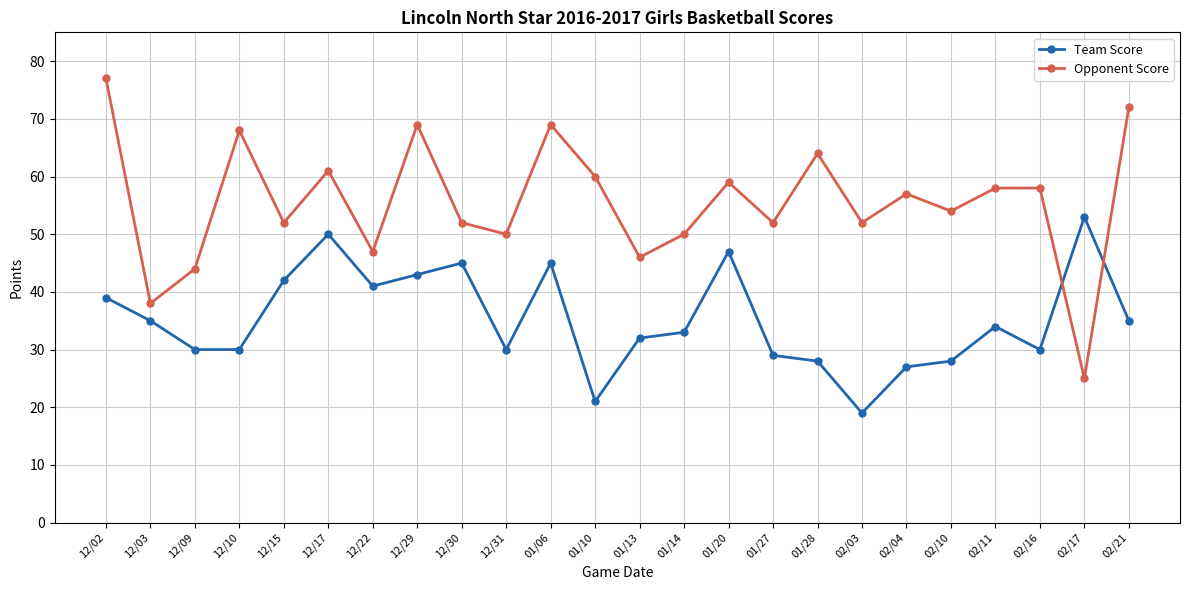

Which series has the widest spread of values?

Opponent Score